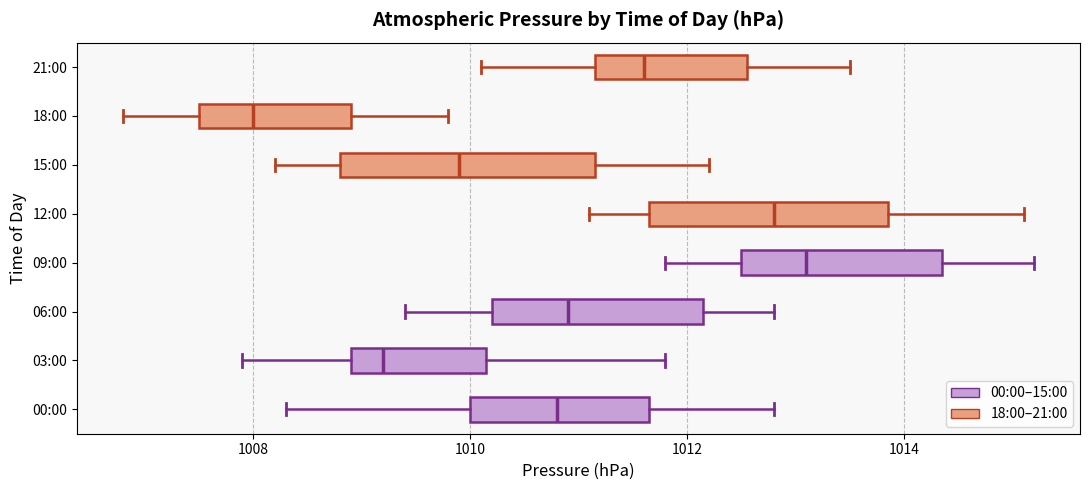

Reading bottom to top, transcribe this box plot: for each box, give where its median line is, the range the box spans, and where its two whiskers end, as read against the x-axis. The values are not printed on the chart, so give them approximately, as read against the axis.

00:00: median 1010.8, box 1010.0 to 1011.6, whiskers 1008.4 to 1012.8
03:00: median 1009.2, box 1009.0 to 1010.2, whiskers 1008.0 to 1011.8
06:00: median 1011.0, box 1010.2 to 1012.2, whiskers 1009.4 to 1012.8
09:00: median 1013.2, box 1012.6 to 1014.4, whiskers 1011.8 to 1015.2
12:00: median 1012.8, box 1011.6 to 1013.8, whiskers 1011.2 to 1015.2
15:00: median 1010.0, box 1008.8 to 1011.2, whiskers 1008.2 to 1012.2
18:00: median 1008.0, box 1007.6 to 1009.0, whiskers 1006.8 to 1009.8
21:00: median 1011.6, box 1011.2 to 1012.6, whiskers 1010.2 to 1013.6